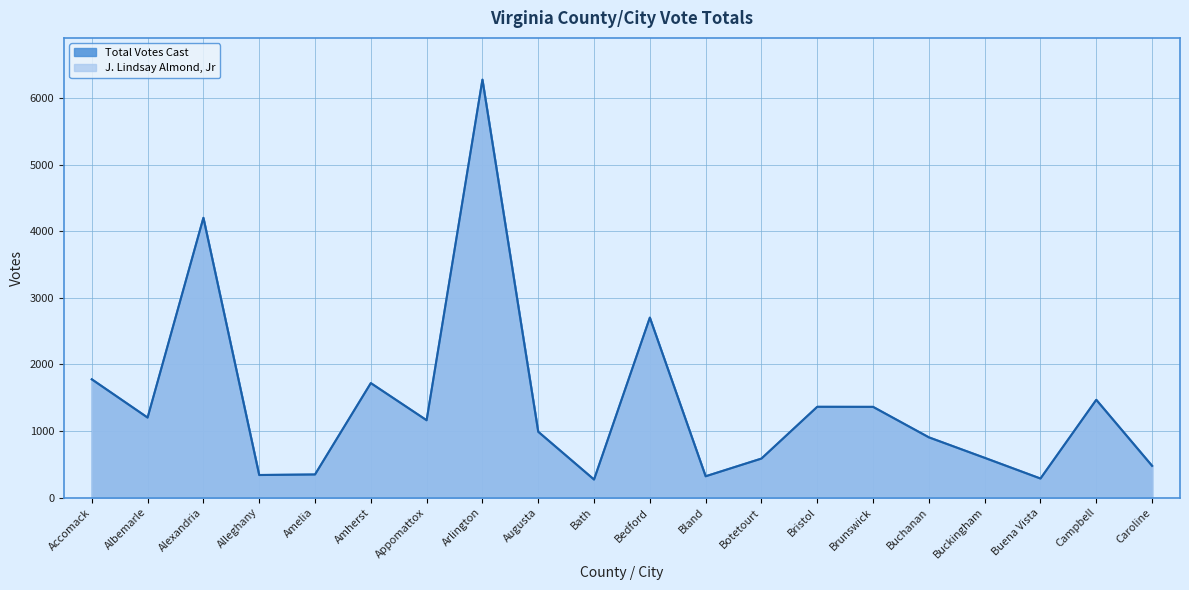

The J. Lindsay Almond, Jr series shows 319 at Bland. True or false?

True